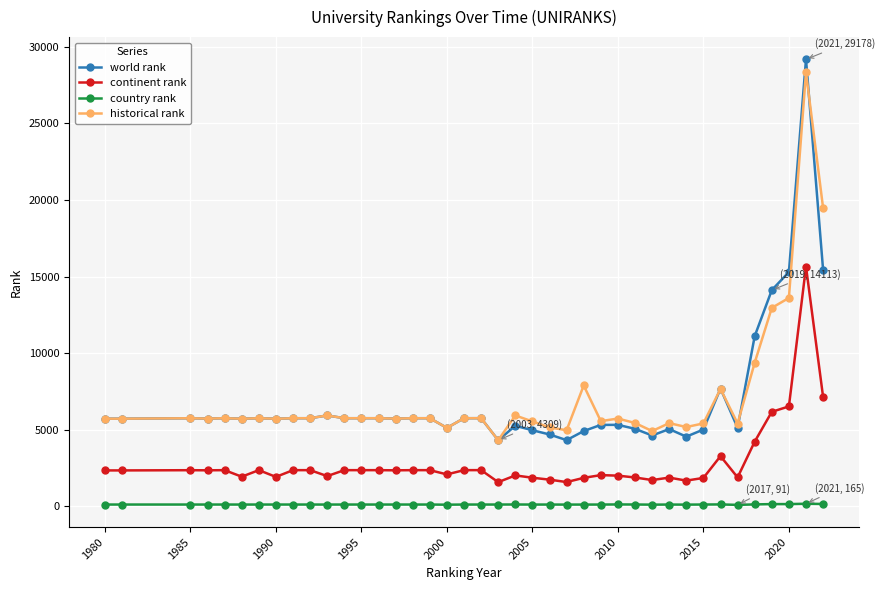

True or false: continent rank and historical rank cross at least once.

False